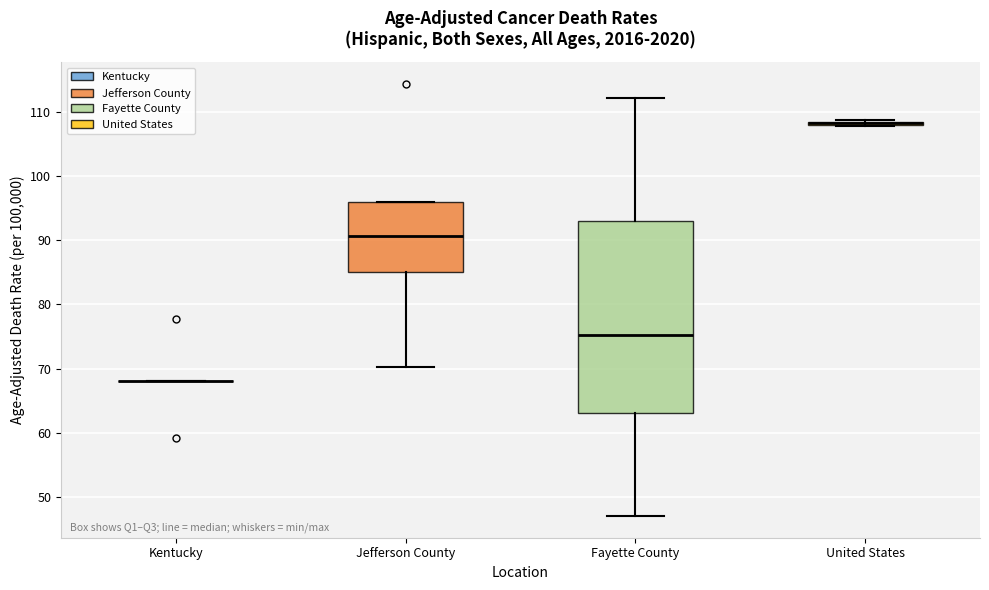

Where is the lower edge of the box for Fayette County on the y-axis? The values are not printed on the chart, so give them approximately, as read against the axis.

63